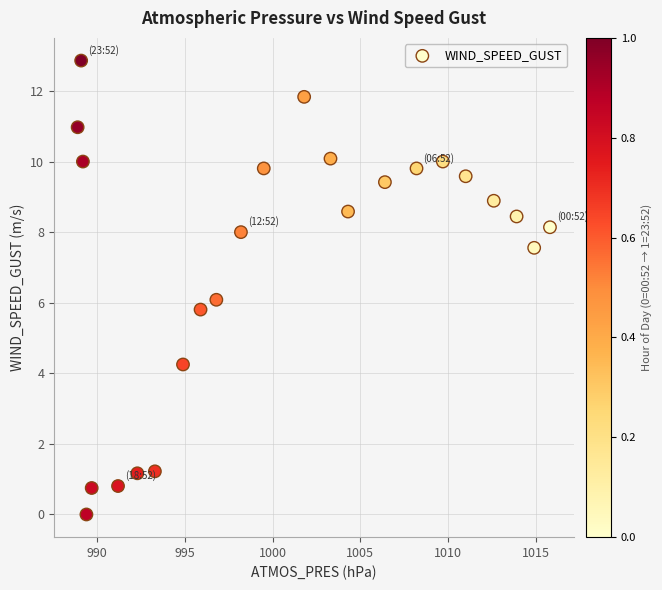

What is the range of Y values (max minus min)?

12.9